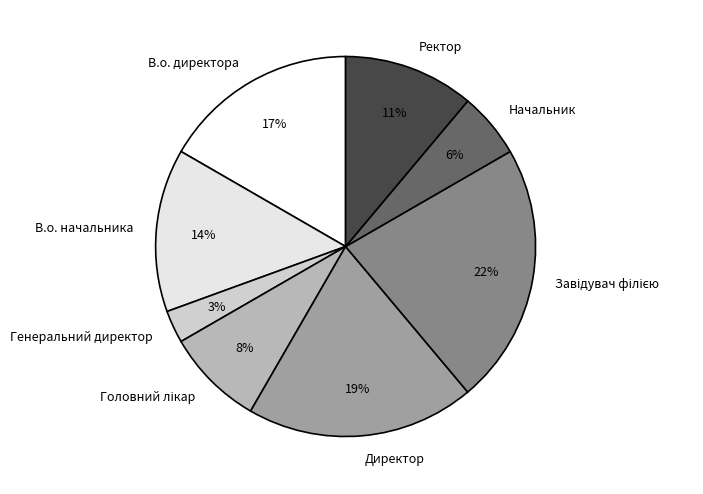

The Генеральний директор slice represents 3% of the pie. True or false?

True